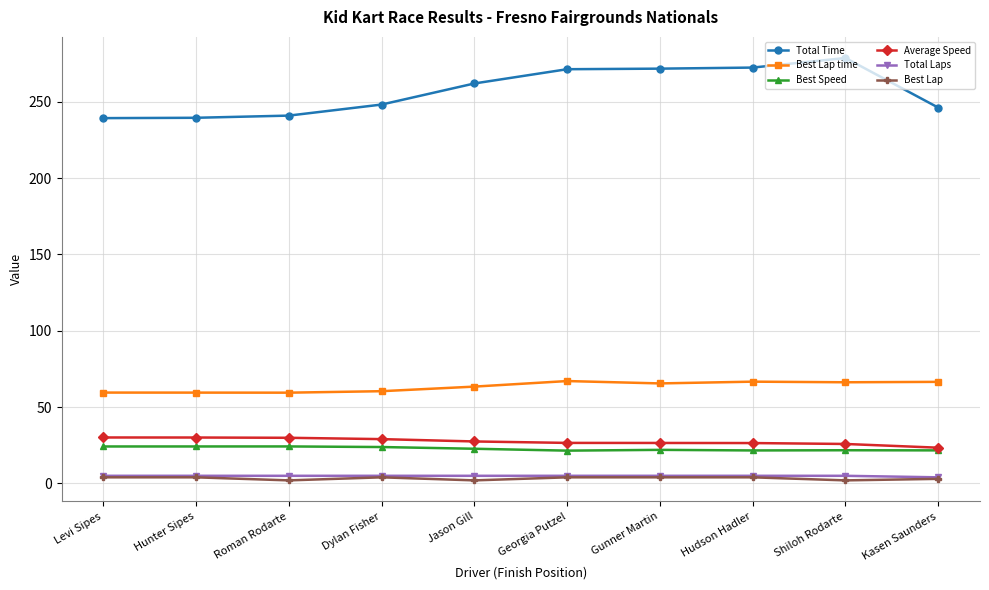

What is the label of the 8th point from the left?

Hudson Hadler